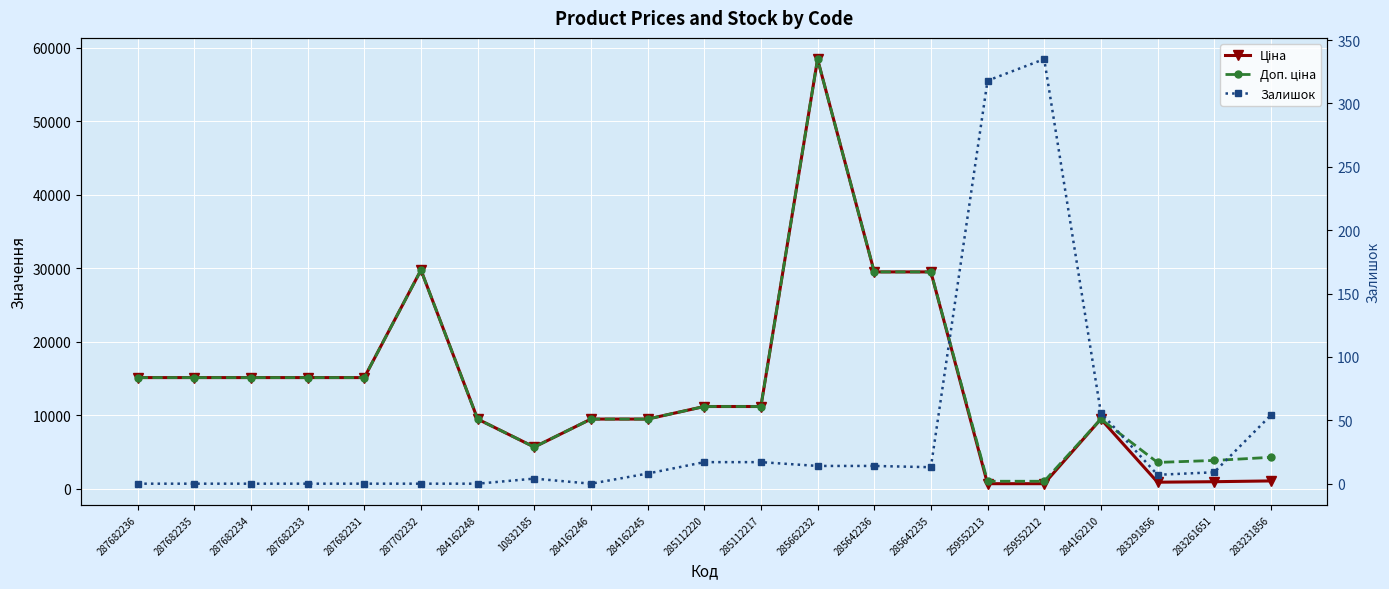

At which category does Залишок reach its first local valley?

284162246